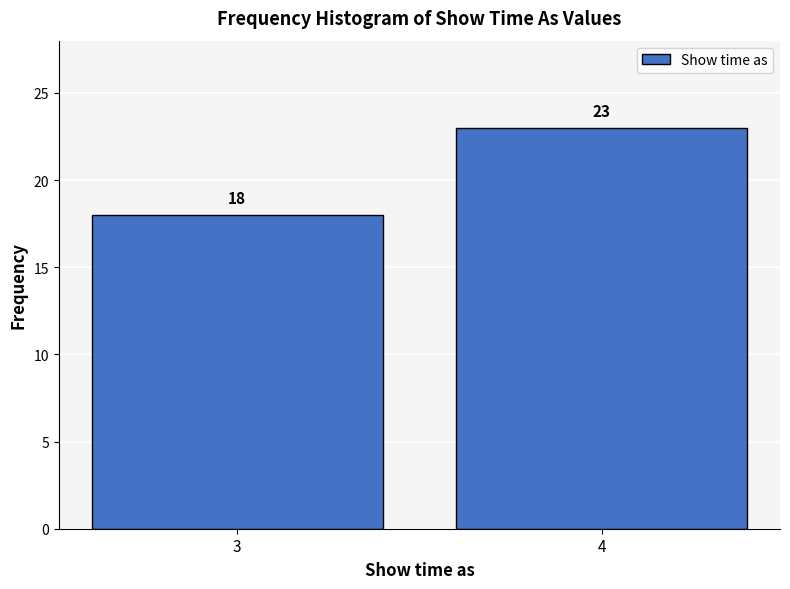

Reading right to left, extract all data points from this chart.

4=23	3=18